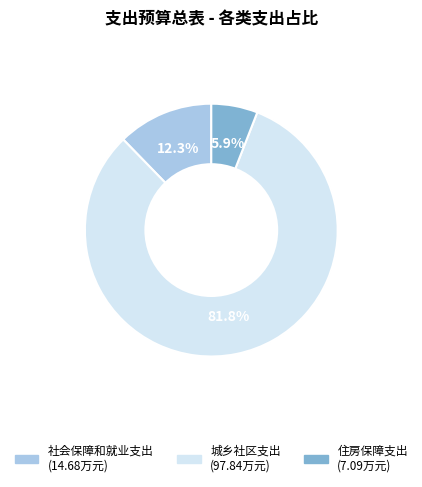

Rank the categories by value from lowest to highest.

住房保障支出, 社会保障和就业支出, 城乡社区支出